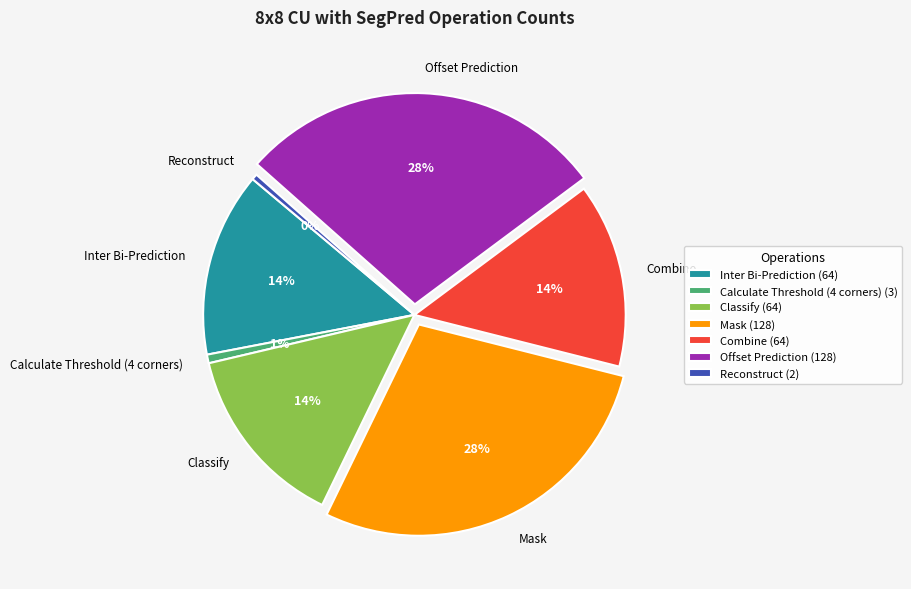

What is the ratio of the value at Classify to the value at Inter Bi-Prediction?

1.0